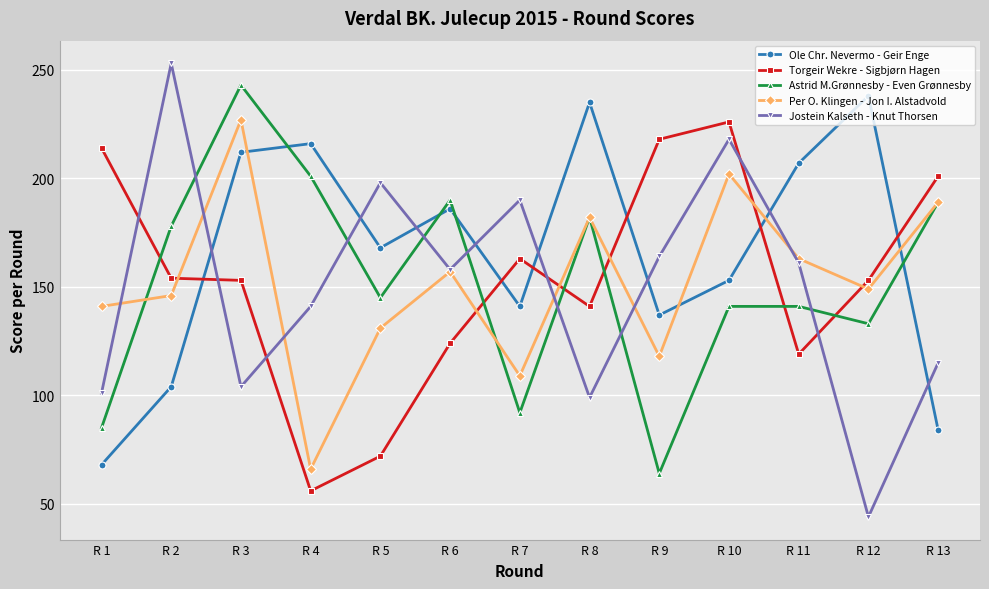

What is the total value across all series at R 12?

717